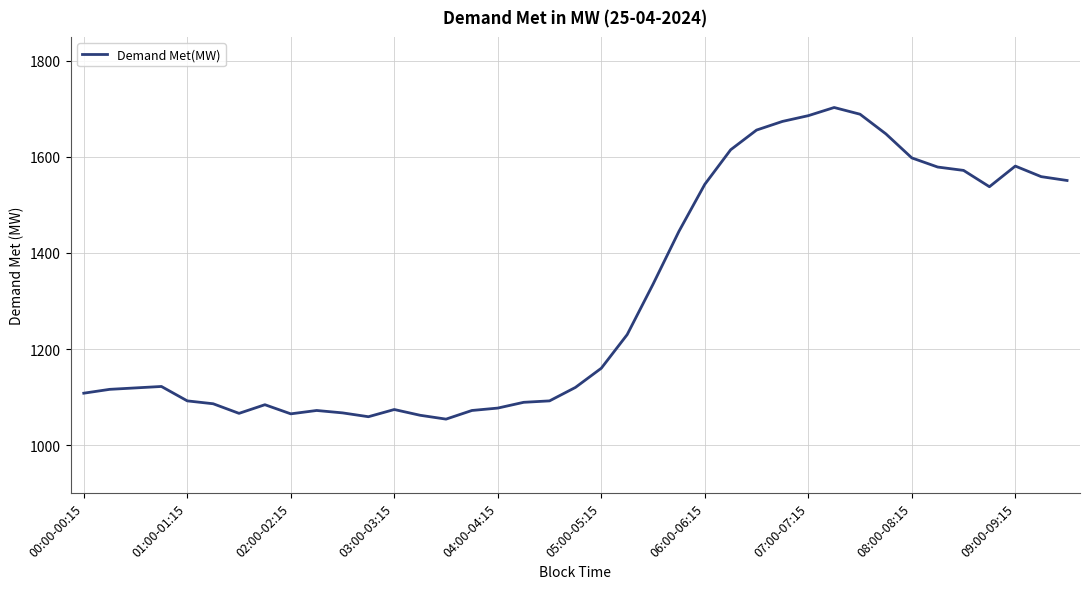

What is the minimum value shown in the chart?

1054